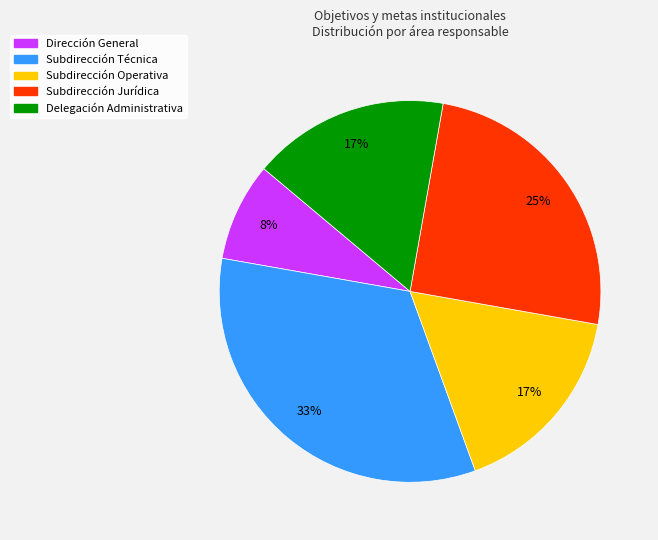

To the nearest percent, what is the difference between the largest and smallest slice percentages?

25%